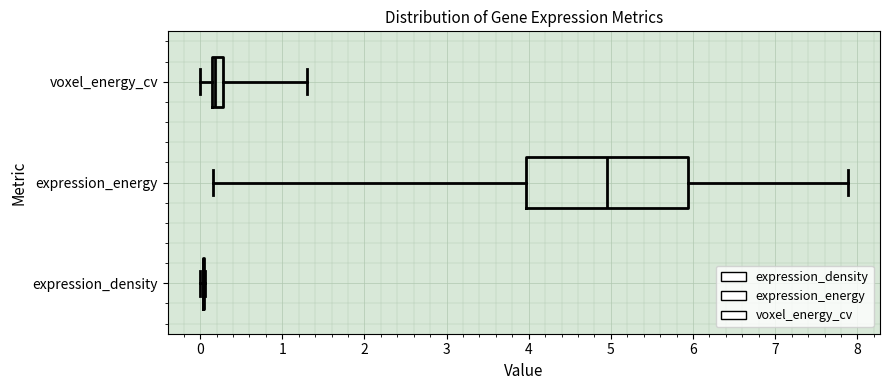

Comparing the boxes themselves (not the whiskers), which one is the widest?

expression_energy